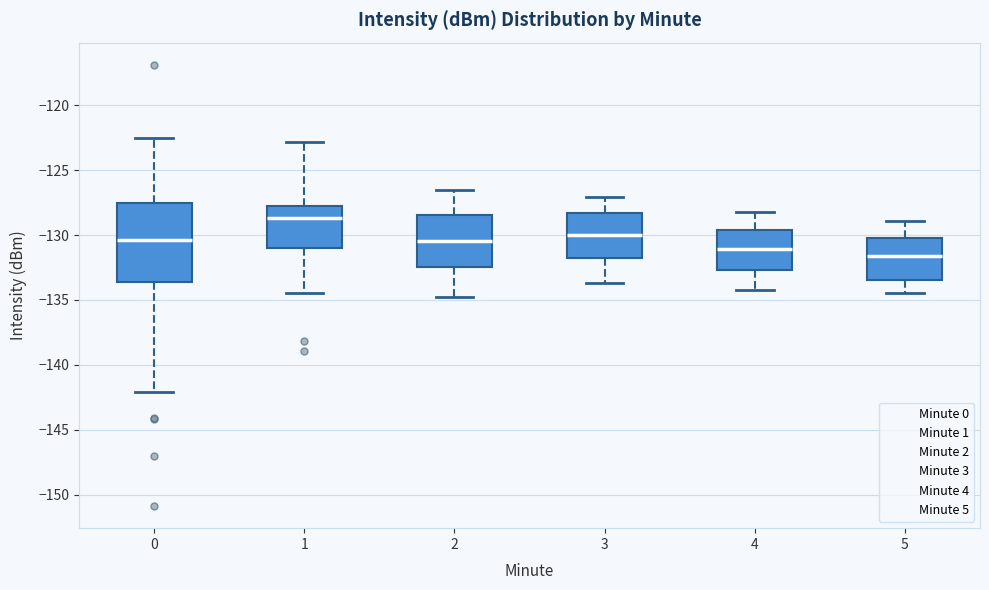

Reading left to right, read every box against the y-axis: the position of its median line, the range the box covers, and the ends of its whiskers. The values are not printed on the chart, so give them approximately, as read against the axis.

0: median -130.5, box -133.5 to -127.5, whiskers -142.0 to -122.5
1: median -128.5, box -131.0 to -128.0, whiskers -134.5 to -123.0
2: median -130.5, box -132.5 to -128.5, whiskers -135.0 to -126.5
3: median -130.0, box -132.0 to -128.5, whiskers -133.5 to -127.0
4: median -131.0, box -132.5 to -129.5, whiskers -134.0 to -128.0
5: median -131.5, box -133.5 to -130.0, whiskers -134.5 to -129.0